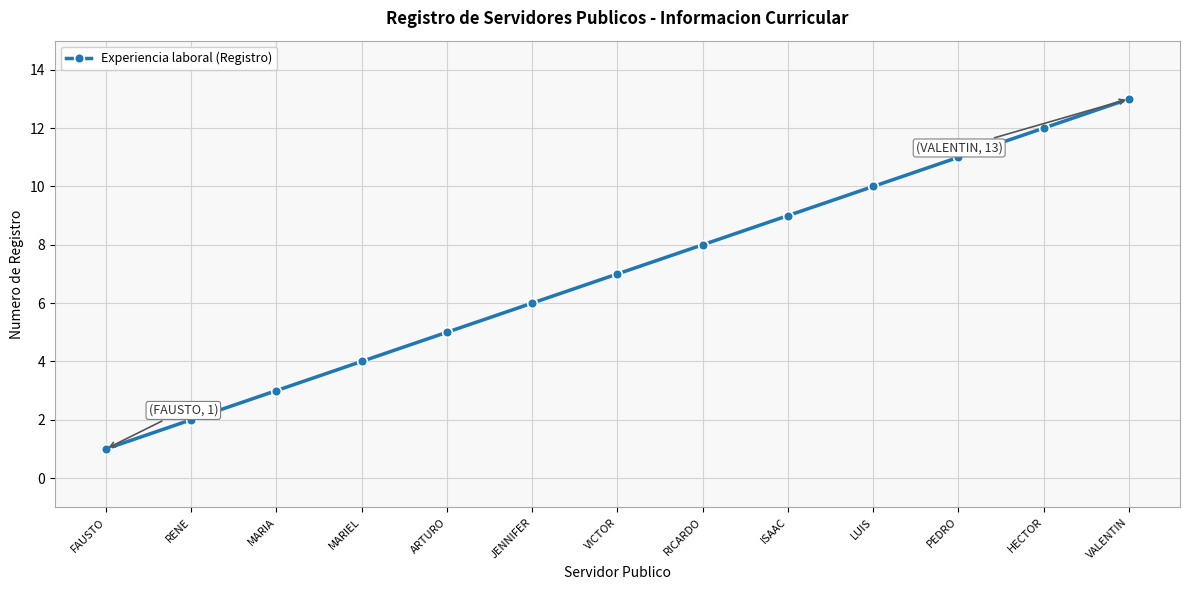

What is the change in value from RICARDO to HECTOR?

+4